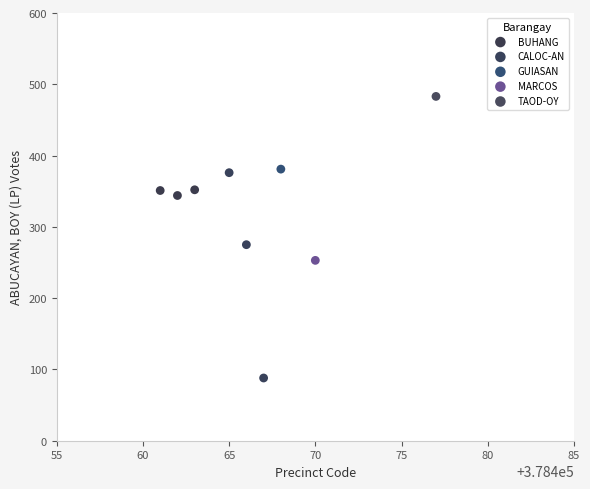

Which series reaches the maximum Y coordinate?

TAOD-OY